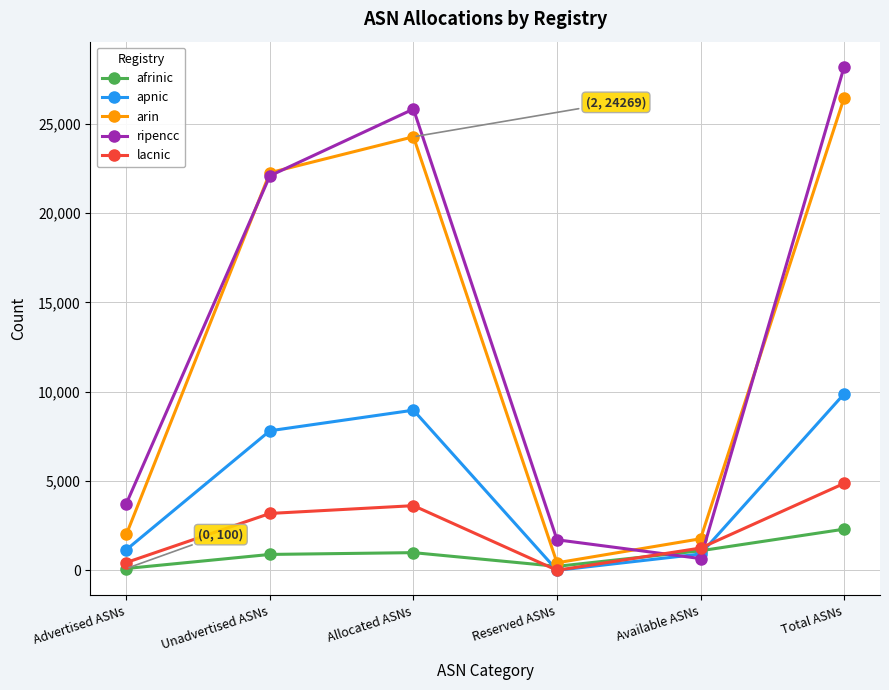

At how many categories does at least one series exceed 6562?

3